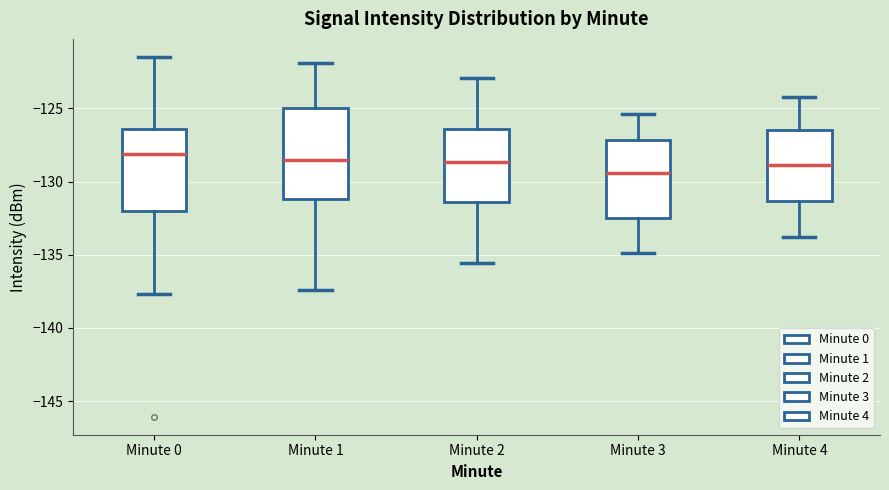

Comparing the boxes themselves (not the whiskers), which one is the tallest?

Minute 1